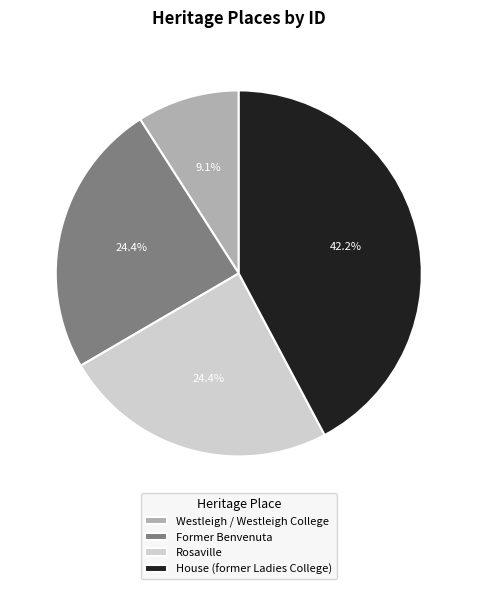

To the nearest percent, what is the combined percentage of Westleigh / Westleigh College and Rosaville?

33%